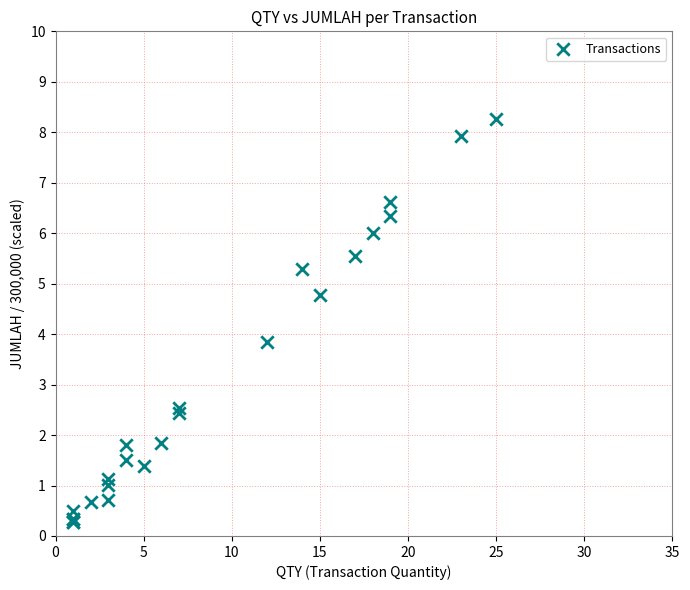

What Y value in the scatter plot is closest to 4?

3.8